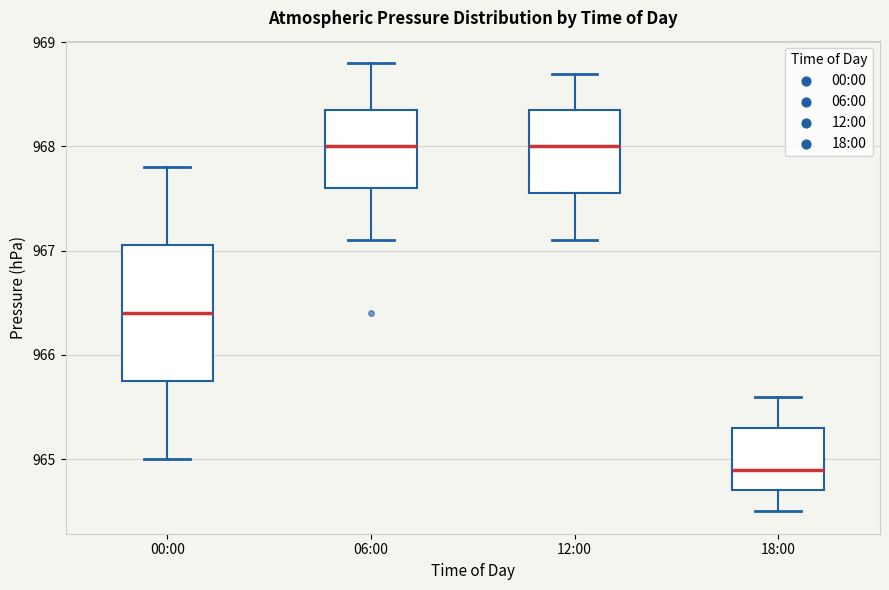

Where does the lower whisker of the box for 12:00 end on the y-axis? The values are not printed on the chart, so give them approximately, as read against the axis.

967.1